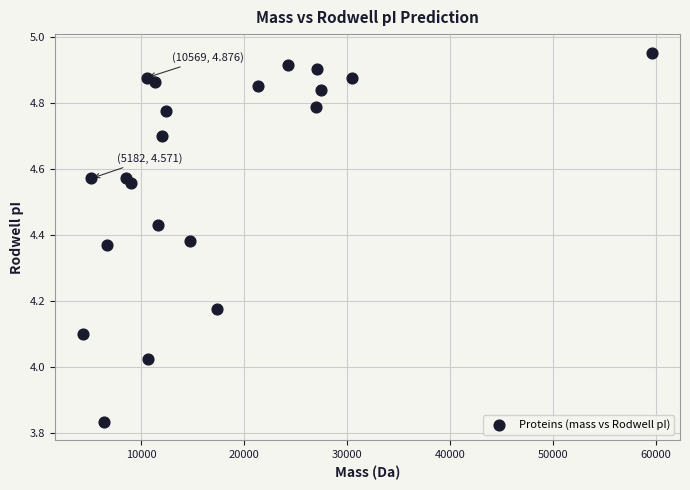

What is the range of Y values (max minus min)?

1.1